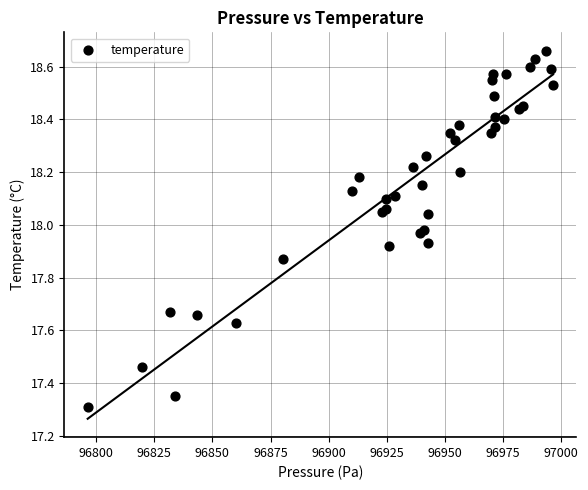

What Y value in the scatter plot is closest to 17?

17.3